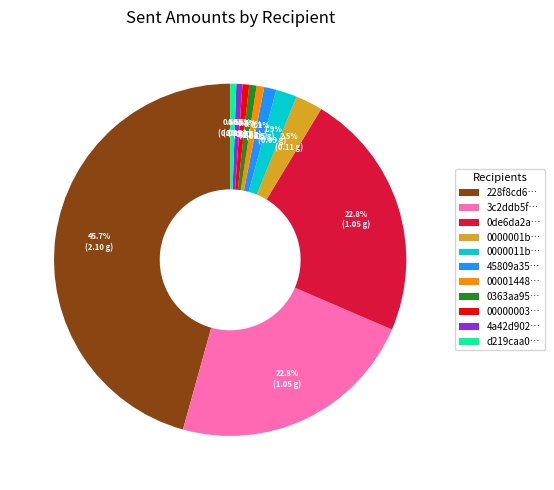

Which slice is the largest?

228f8cd6…